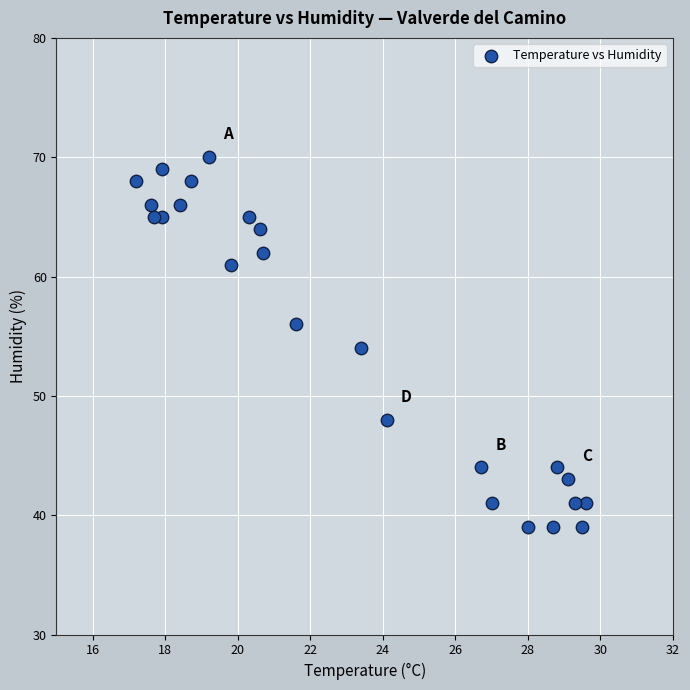

What is the range of Y values (max minus min)?

31